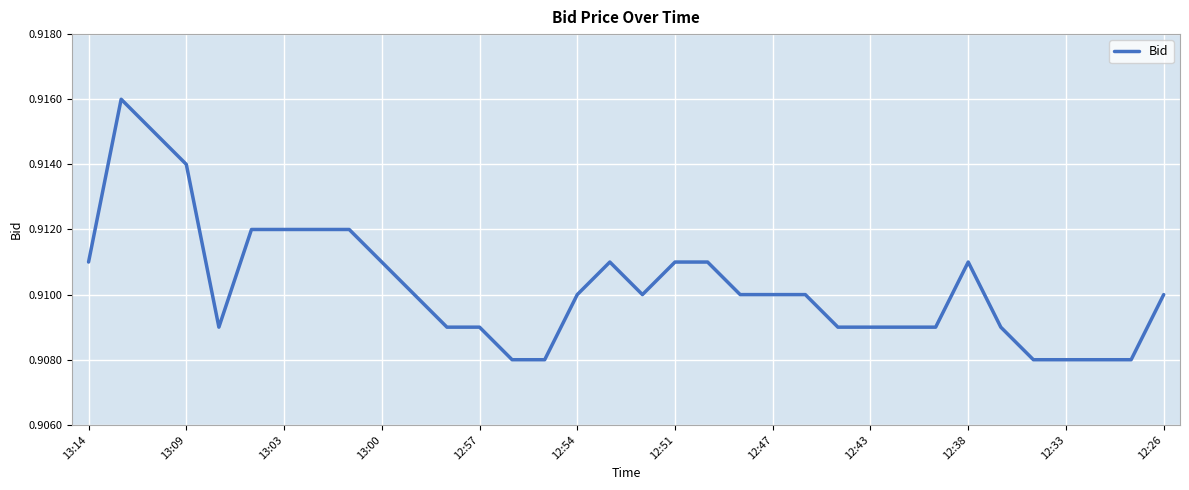

What is the average value?

0.9